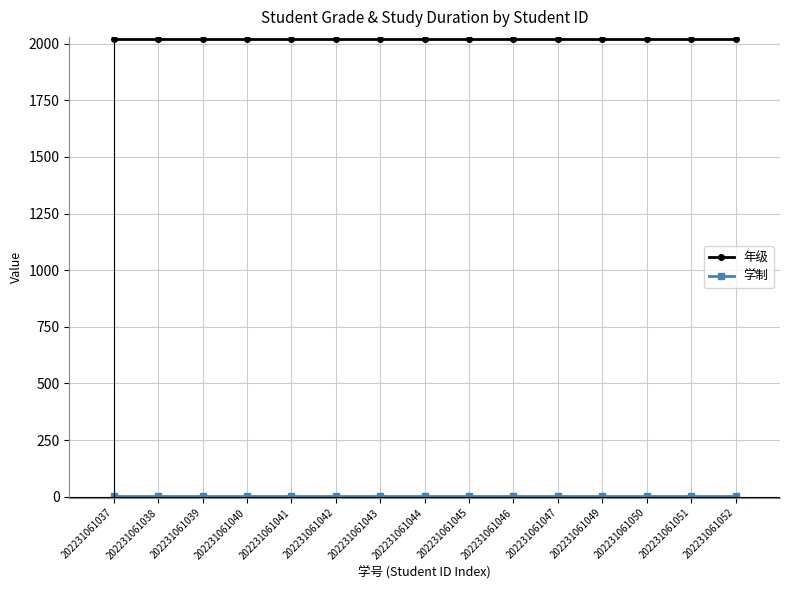

What is the total value across all series at 202231061047?

2025